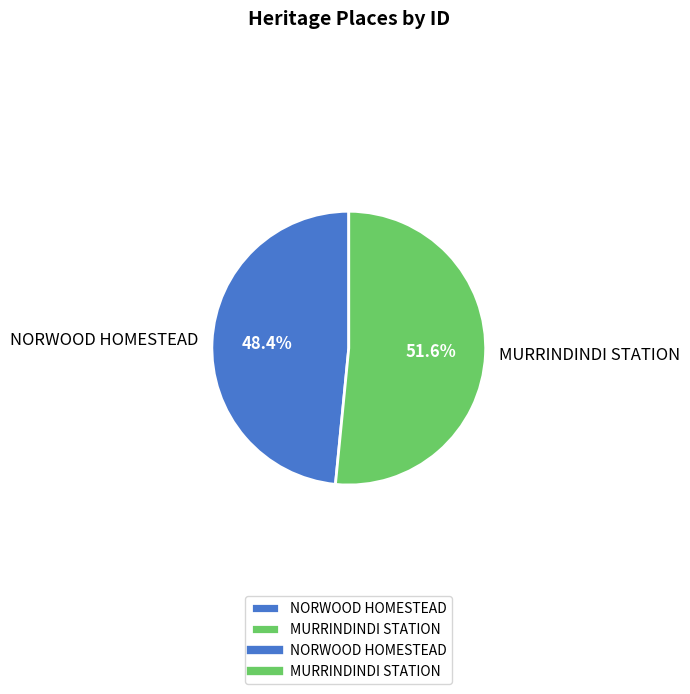

Between NORWOOD HOMESTEAD and MURRINDINDI STATION, which is larger?

MURRINDINDI STATION